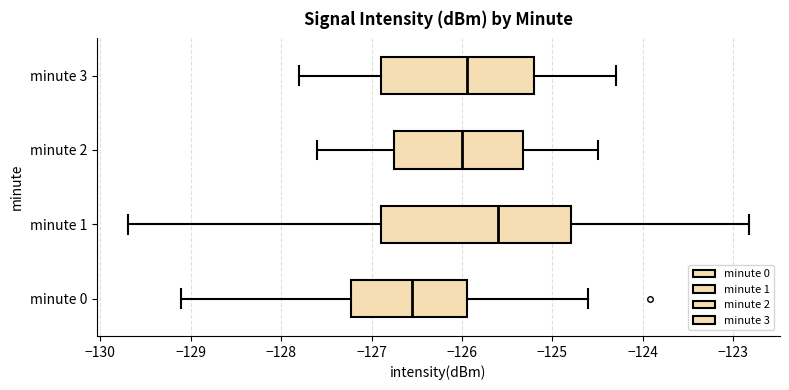

Which box's median line is the furthest to the left?

minute 0